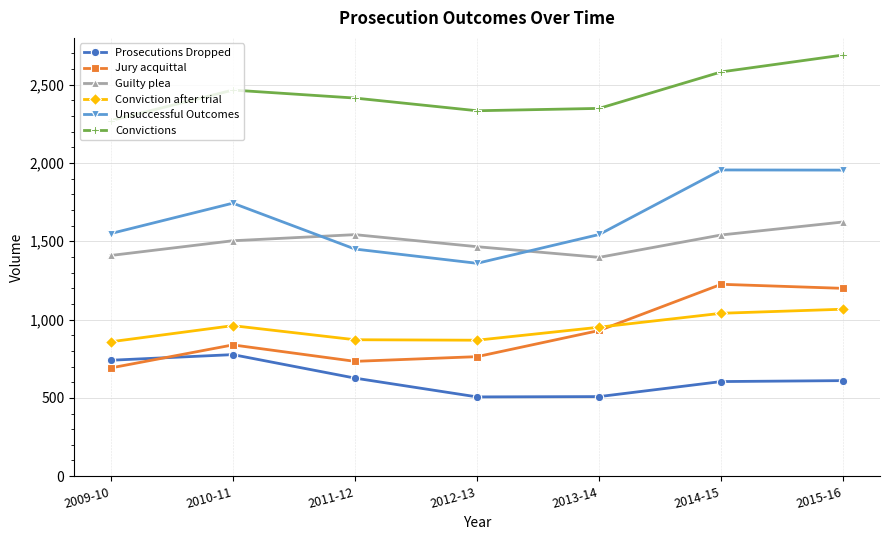

In Conviction after trial, how many points are lower than both neighbors (excluding endpoints)?

1